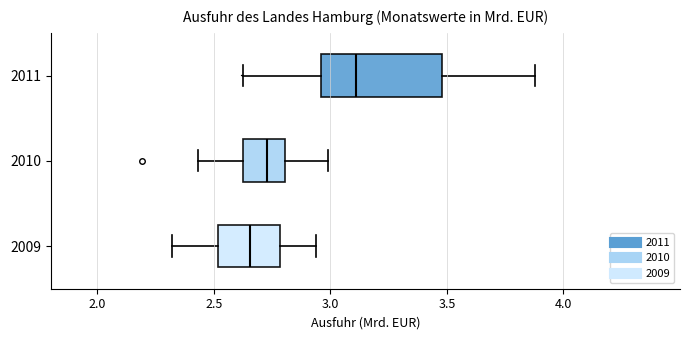

Where does the right whisker of the box at y = 2009 end on the x-axis? The values are not printed on the chart, so give them approximately, as read against the axis.

2.95